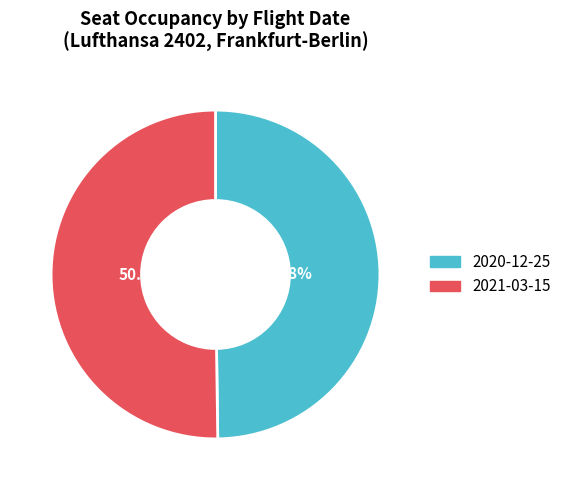

Does any single category account for the majority?

Yes